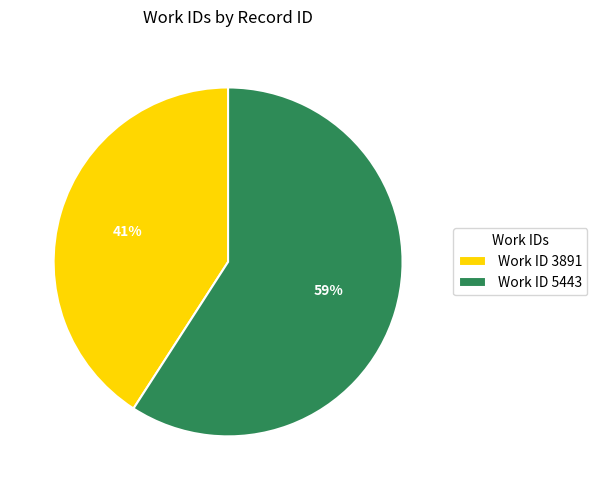

Which slice is the largest?

Work ID 5443